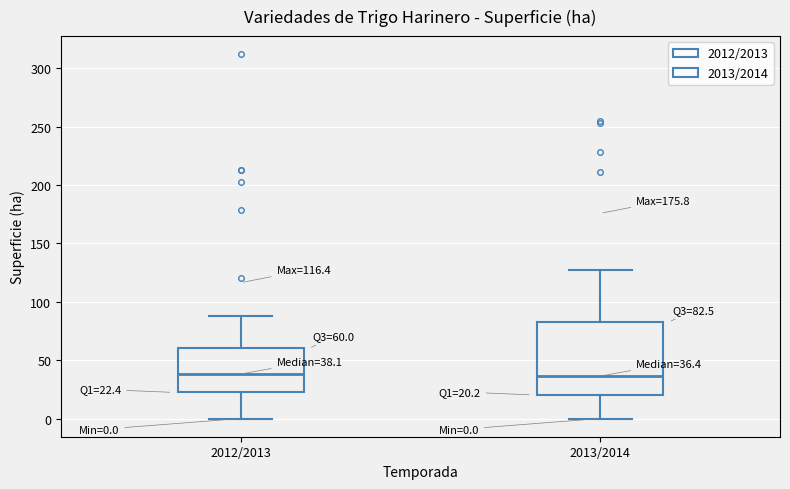

Which box is the tallest, from its lower edge to its upper edge?

2013/2014